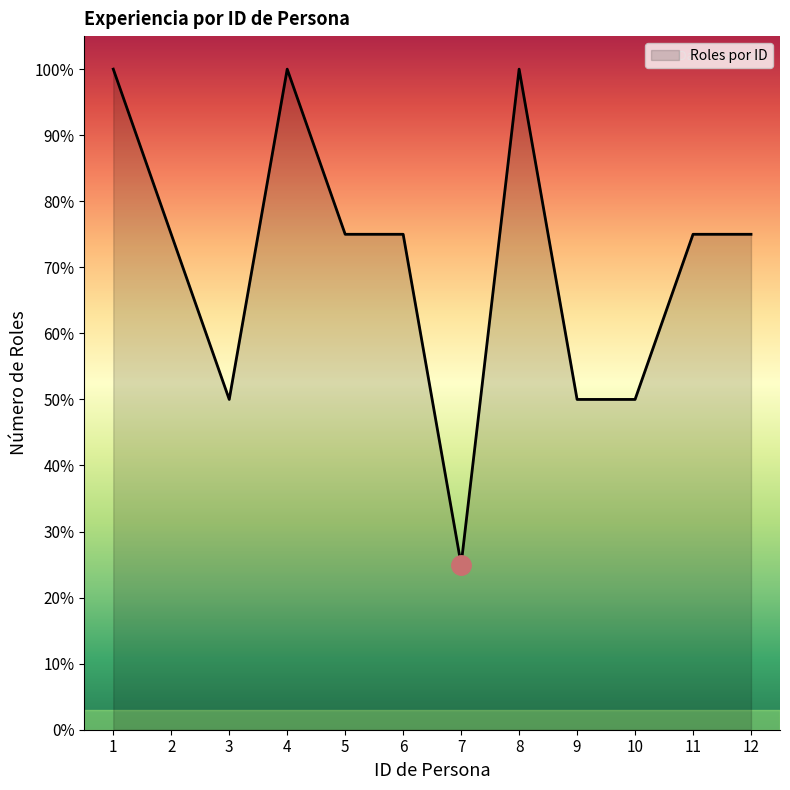

What is the difference between the maximum and minimum values?

75